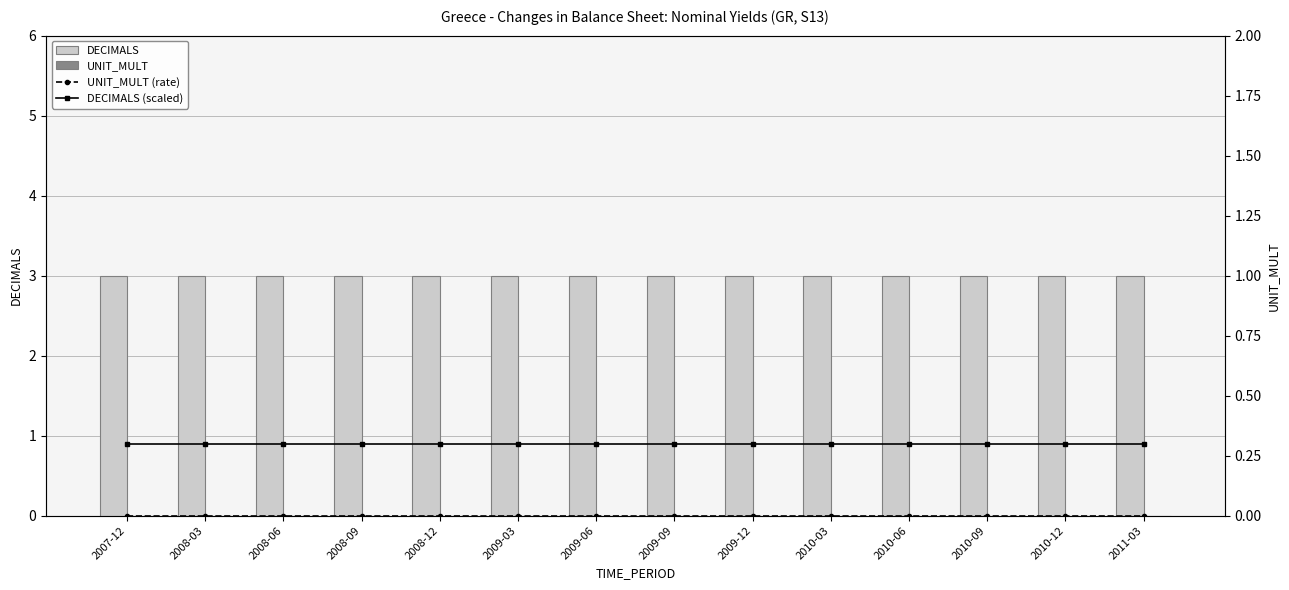

What are all the series names shown in the legend?

DECIMALS, UNIT_MULT, UNIT_MULT (rate), DECIMALS (scaled)